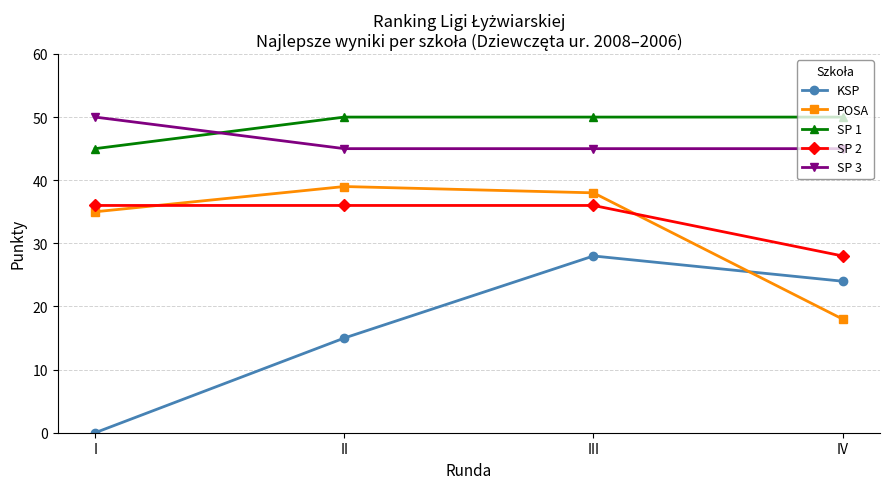

Which series has the widest spread of values?

KSP